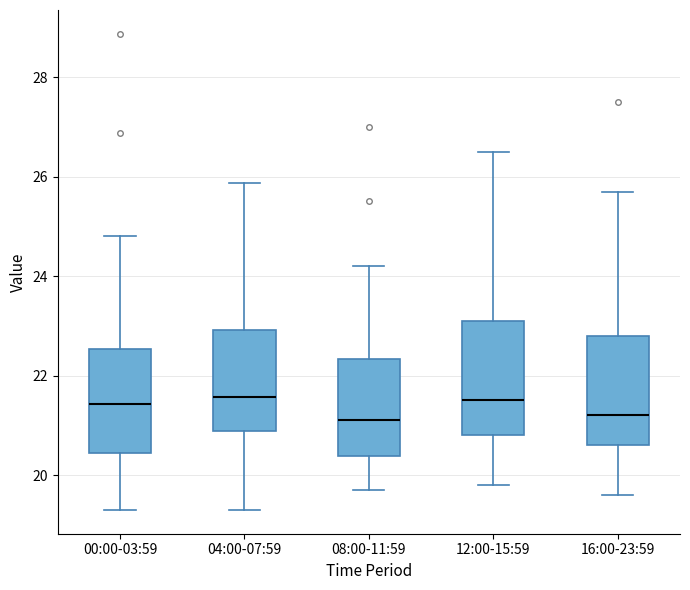

Reading left to right, read every box against the y-axis: the position of its median line, the range the box covers, and the ends of its whiskers. The values are not printed on the chart, so give them approximately, as read against the axis.

00:00-03:59: median 21.4, box 20.4 to 22.6, whiskers 19.4 to 24.8
04:00-07:59: median 21.6, box 20.8 to 23.0, whiskers 19.4 to 25.8
08:00-11:59: median 21.2, box 20.4 to 22.4, whiskers 19.8 to 24.2
12:00-15:59: median 21.6, box 20.8 to 23.2, whiskers 19.8 to 26.6
16:00-23:59: median 21.2, box 20.6 to 22.8, whiskers 19.6 to 25.8